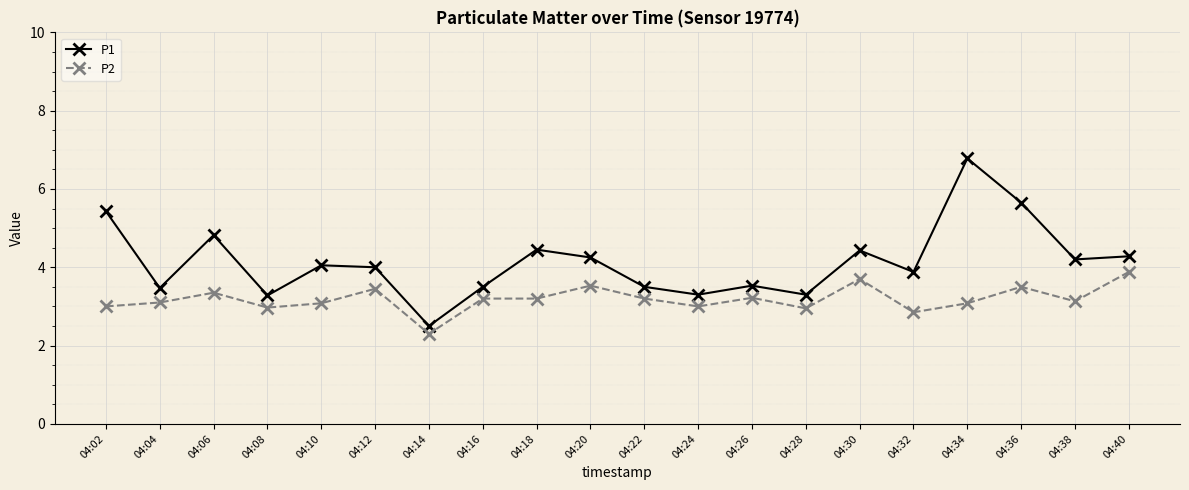

What is the lowest value of the P1 series?

2.5